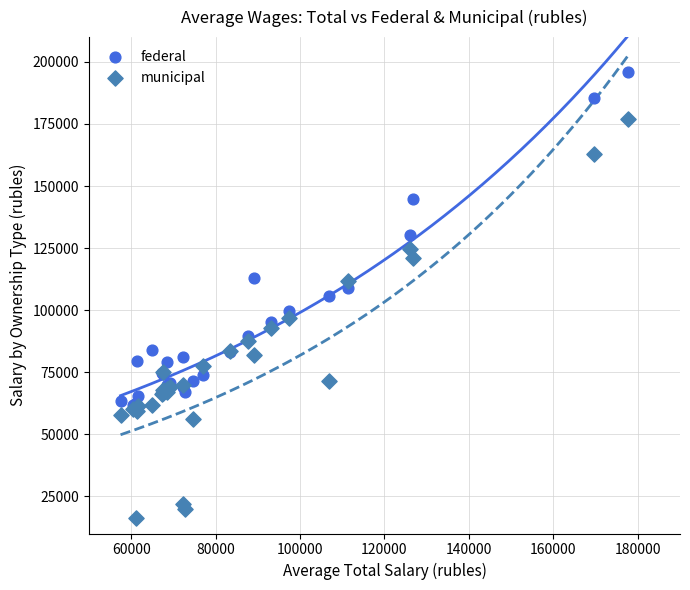

Which series has the widest spread of Y values?

municipal